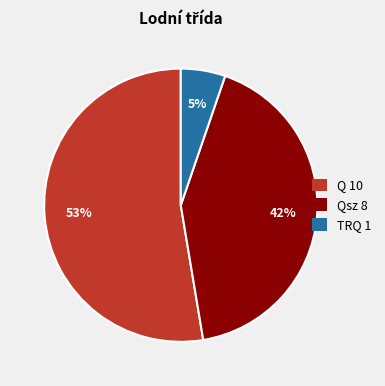

To the nearest percent, what portion does Qsz 8 represent?

42%